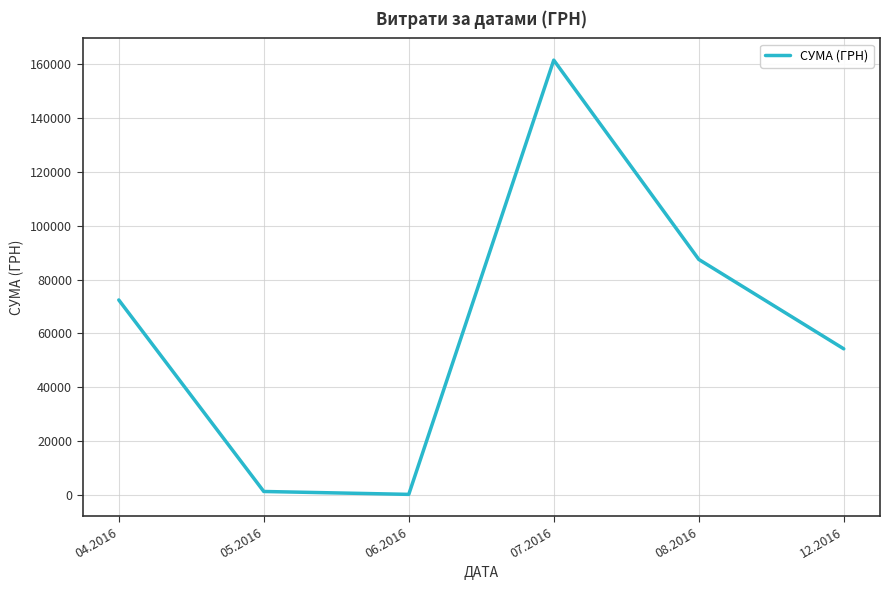

What is the sum of all values?

377077.4